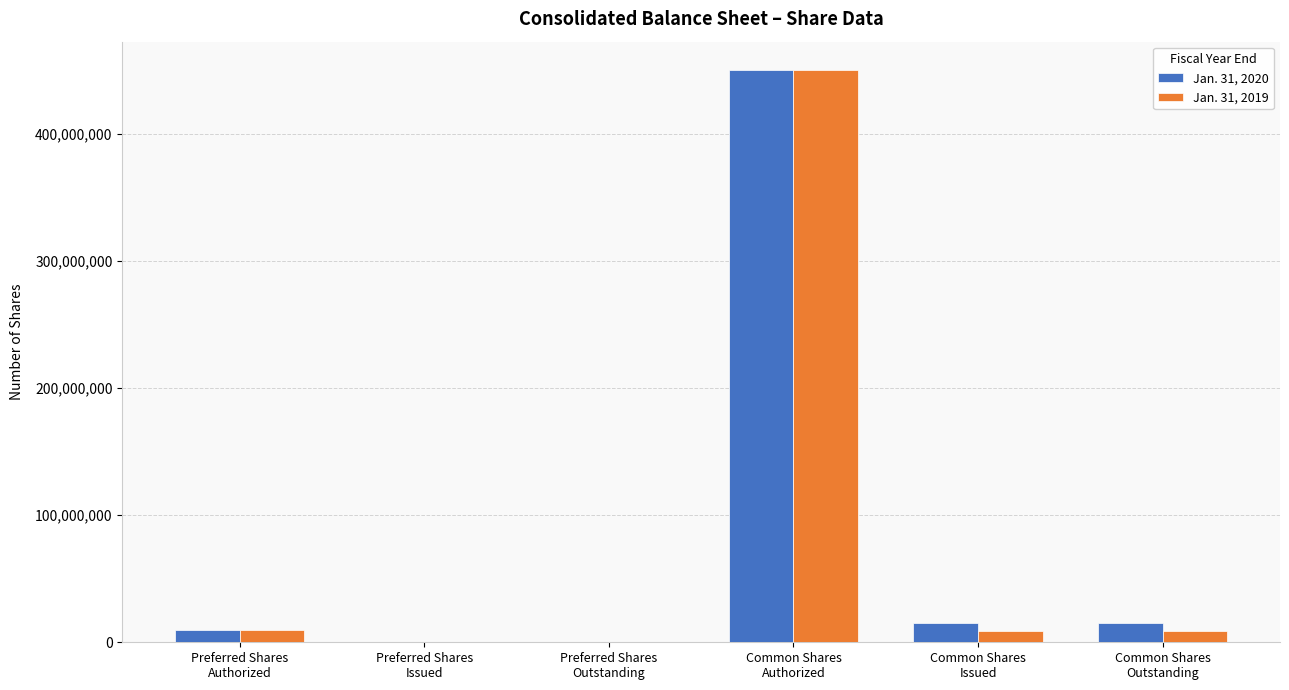

What are all the series names shown in the legend?

Jan. 31, 2020, Jan. 31, 2019